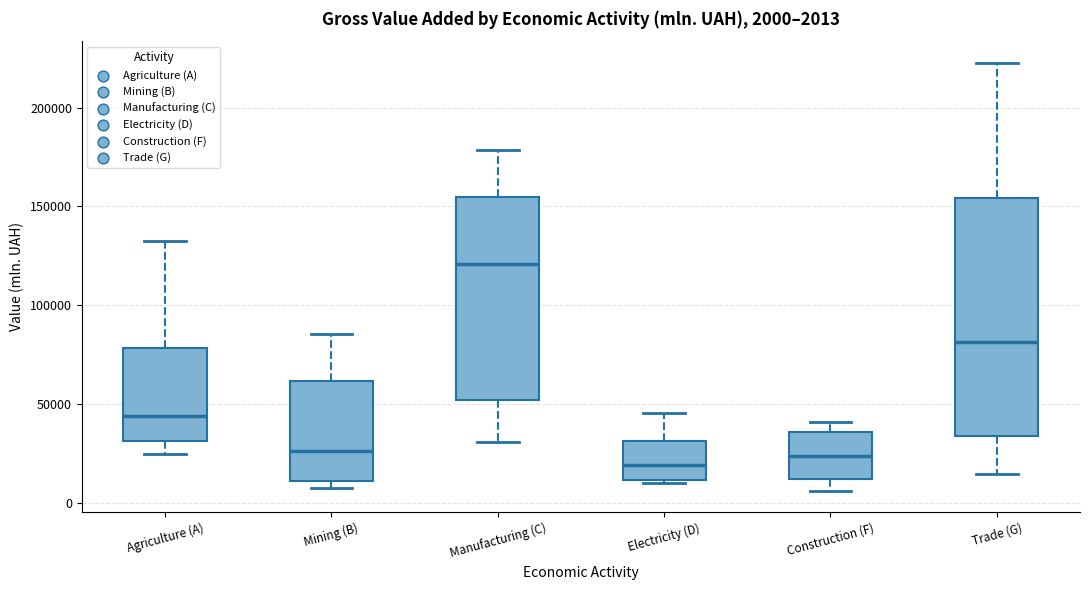

Which box has the highest median line?

Manufacturing (C)